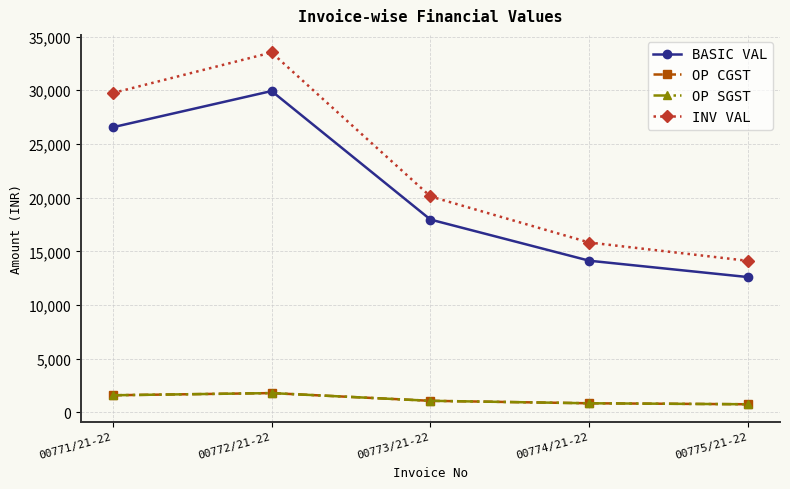

True or false: OP CGST has a value of 756.0 at 00775/21-22.

True